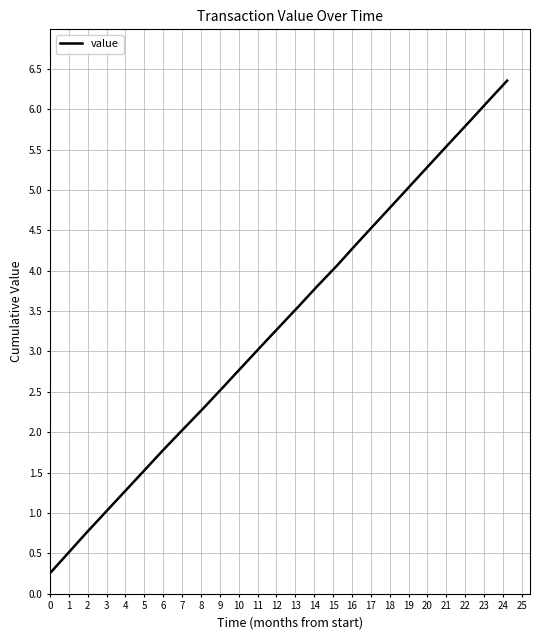

What is the difference between the maximum and minimum values?

6.1